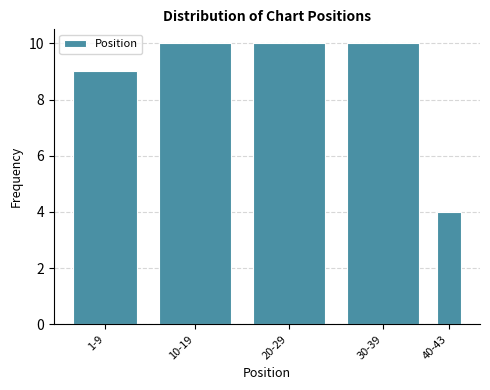

Reading left to right, transcribe all the data shown in this chart.

1-9=9	10-19=10	20-29=10	30-39=10	40-43=4